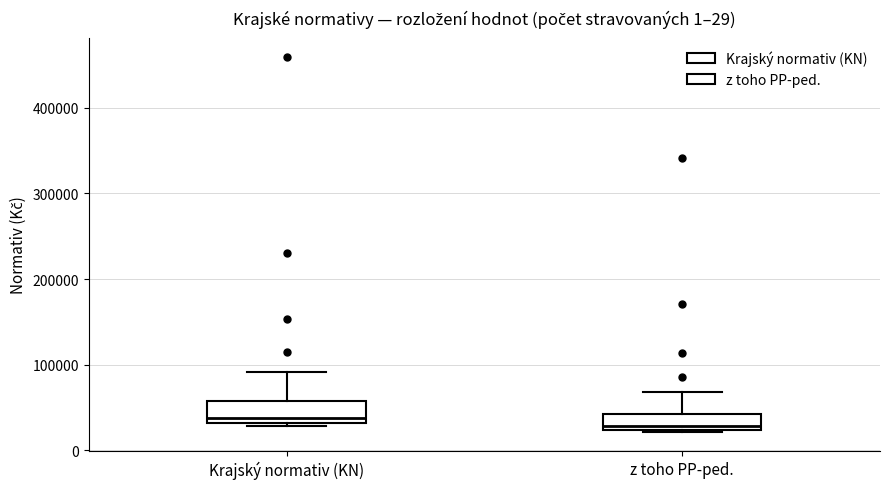

Where does the upper whisker of the box for Krajský normativ (KN) end on the y-axis? The values are not printed on the chart, so give them approximately, as read against the axis.

90000